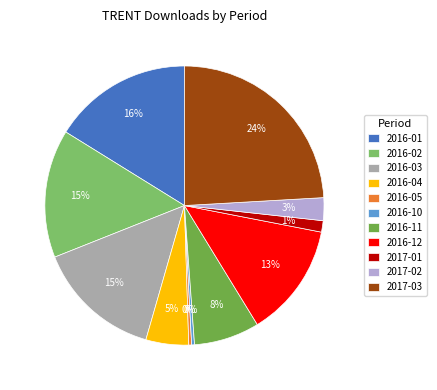

Does 2016-01 represent more than half of the total?

No